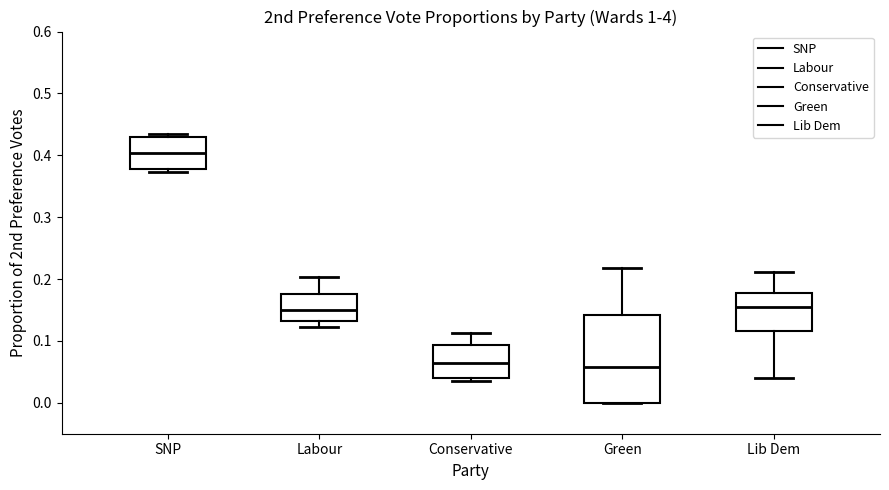

Where is the lower edge of the box for Green on the y-axis? The values are not printed on the chart, so give them approximately, as read against the axis.

0.00